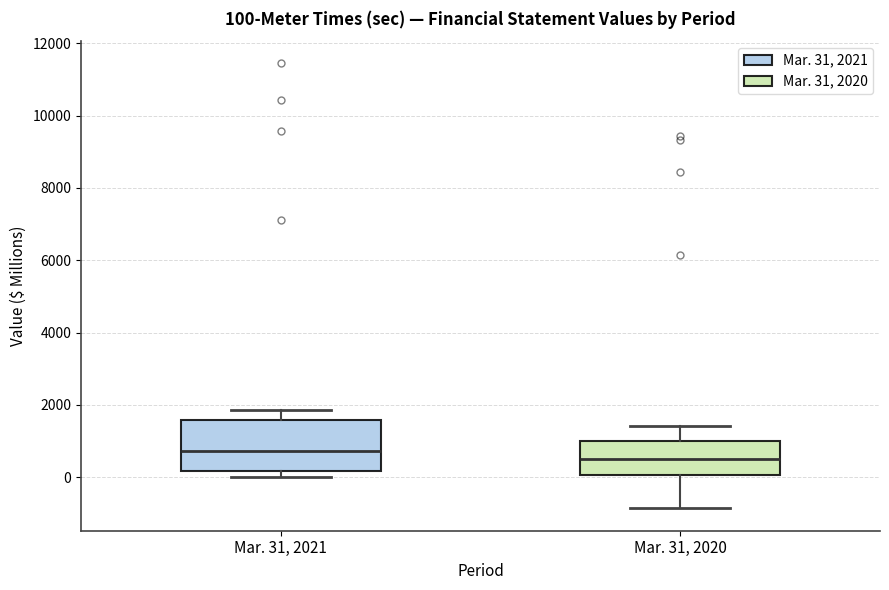

Which box's median line is the highest?

Mar. 31, 2021